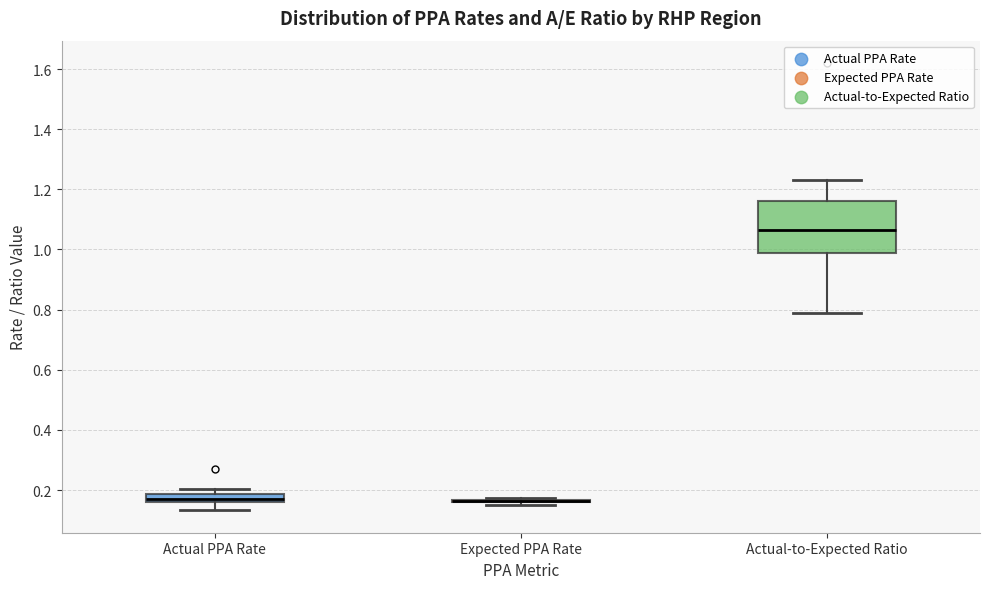

Where does the upper whisker of the box for Actual-to-Expected Ratio end on the y-axis? The values are not printed on the chart, so give them approximately, as read against the axis.

1.24